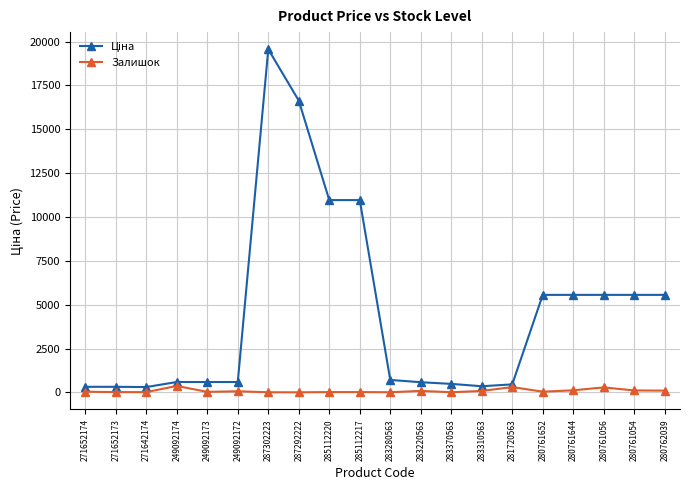

True or false: Залишок has more than 0 points higher than both neighbors.

True